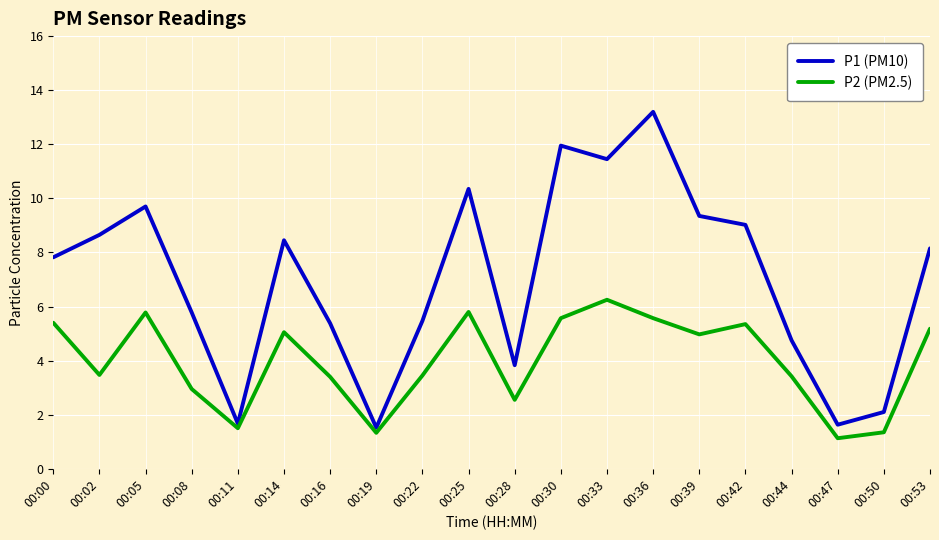

List the series in order of their overall mean, lowest first.

P2 (PM2.5), P1 (PM10)